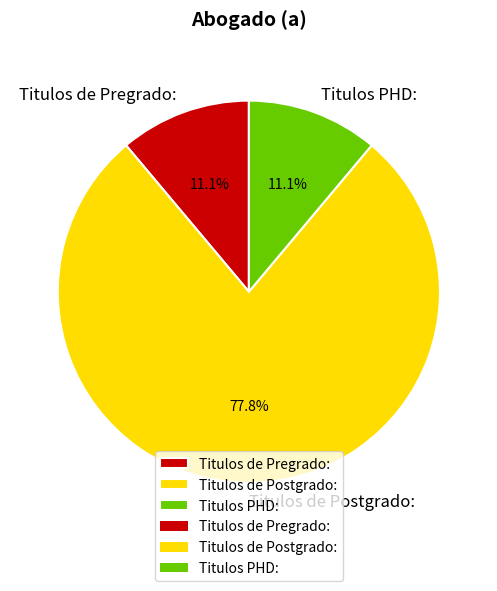

What is the largest slice in the pie chart?

Titulos de Postgrado: